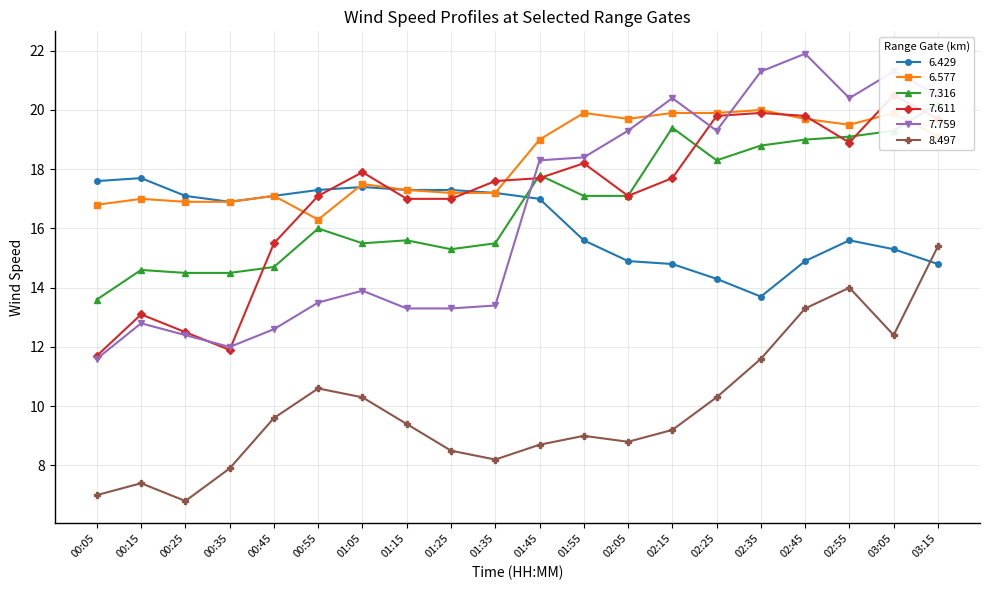

What is the difference between the 7.759 values at 00:45 and 01:15?

0.7